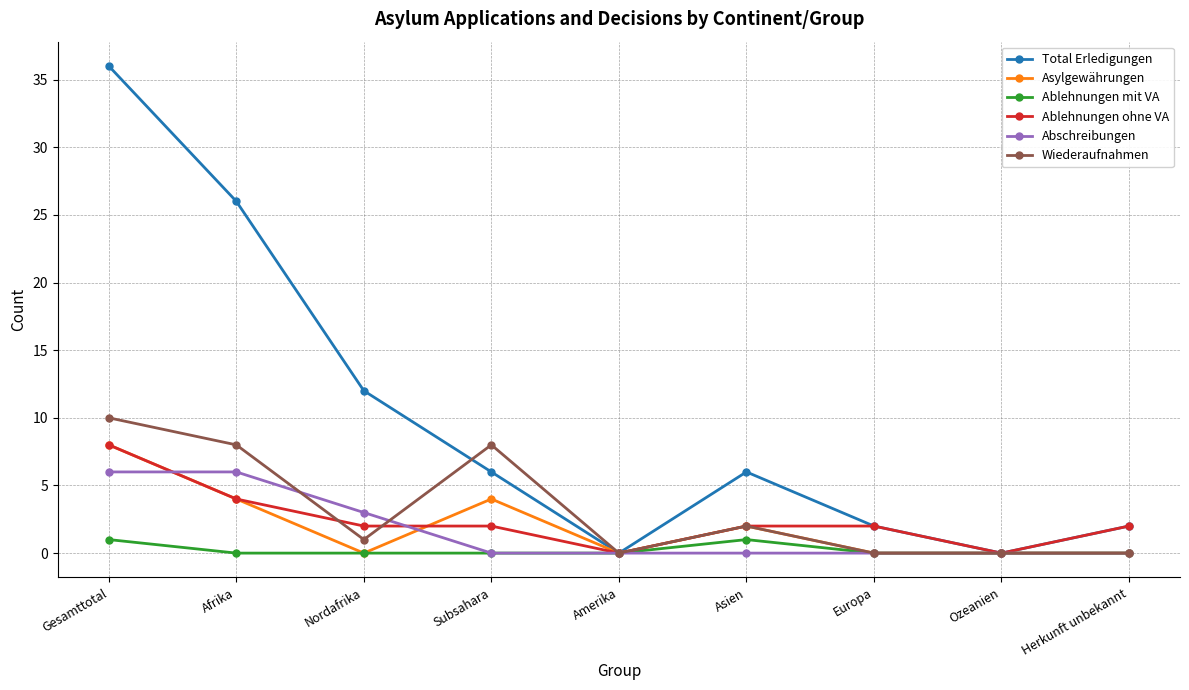

What position from the left is Subsahara?

4